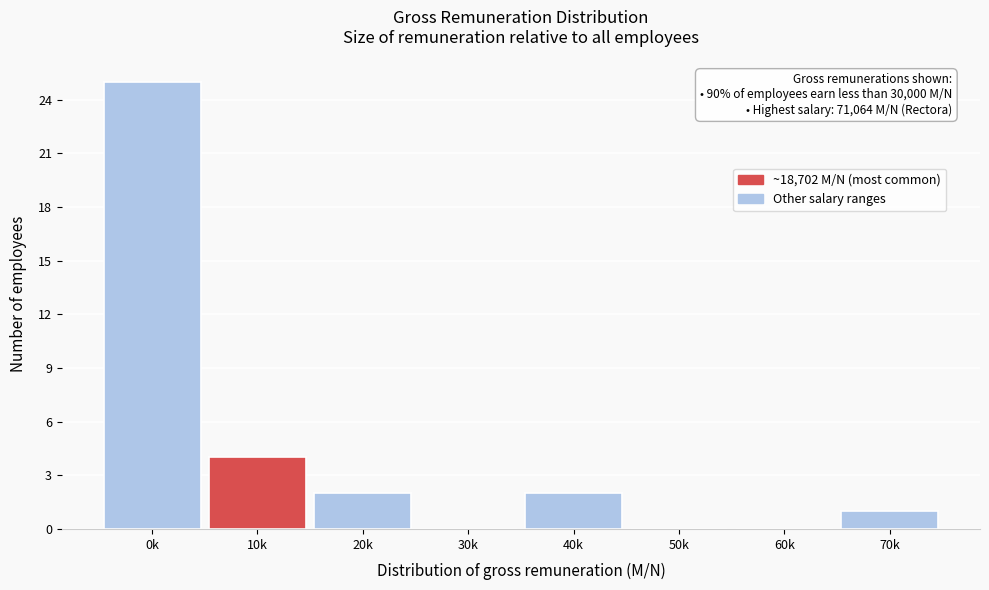

Reading left to right, transcribe all the data shown in this chart.

0k=25	10k=4	20k=2	30k=0	40k=2	50k=0	60k=0	70k=1